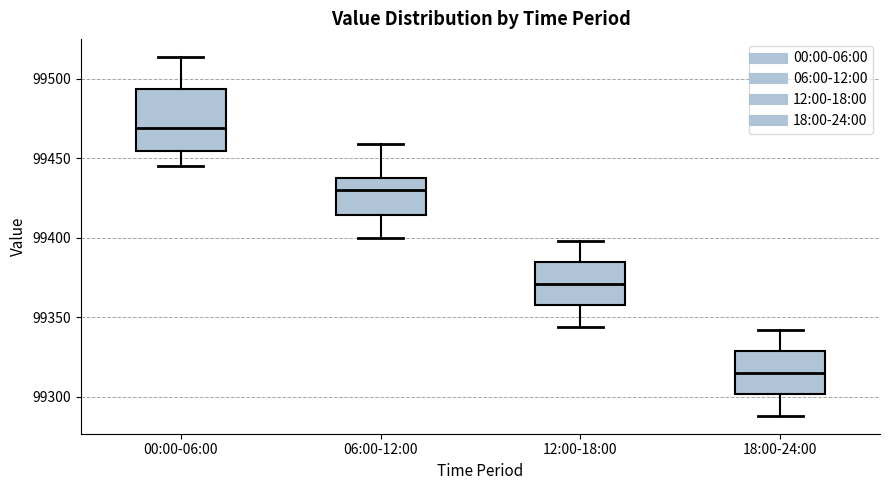

Which box is the tallest, from its lower edge to its upper edge?

00:00-06:00